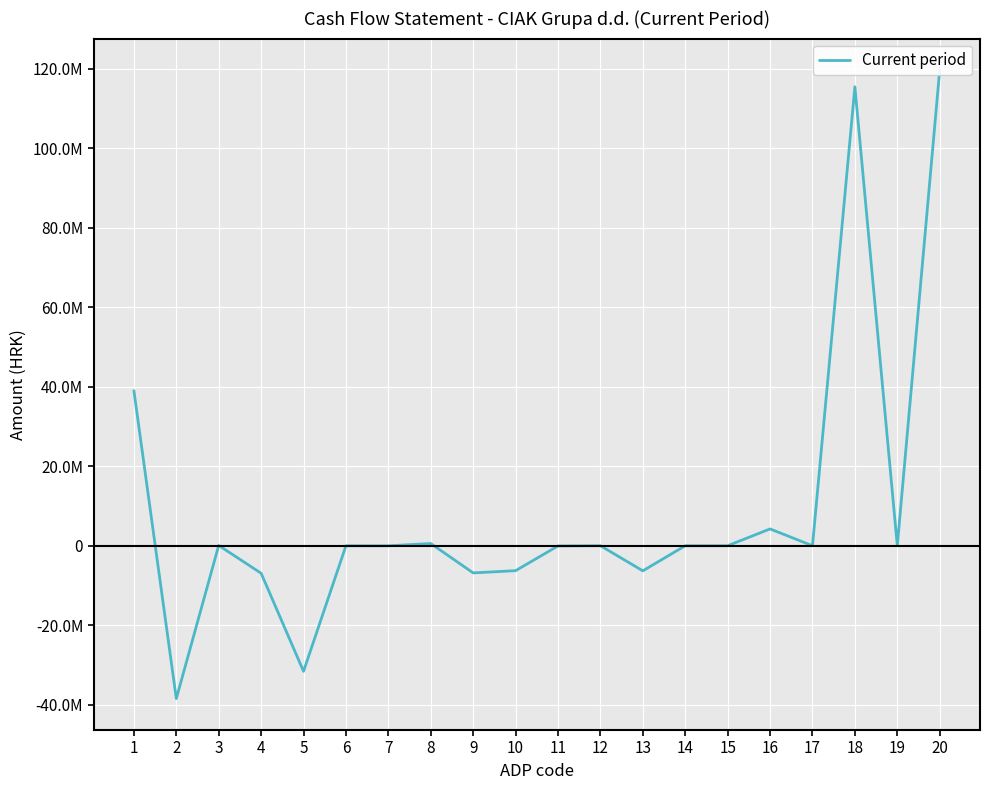

The chart shows a value of 75340.7 at 3. True or false?

True